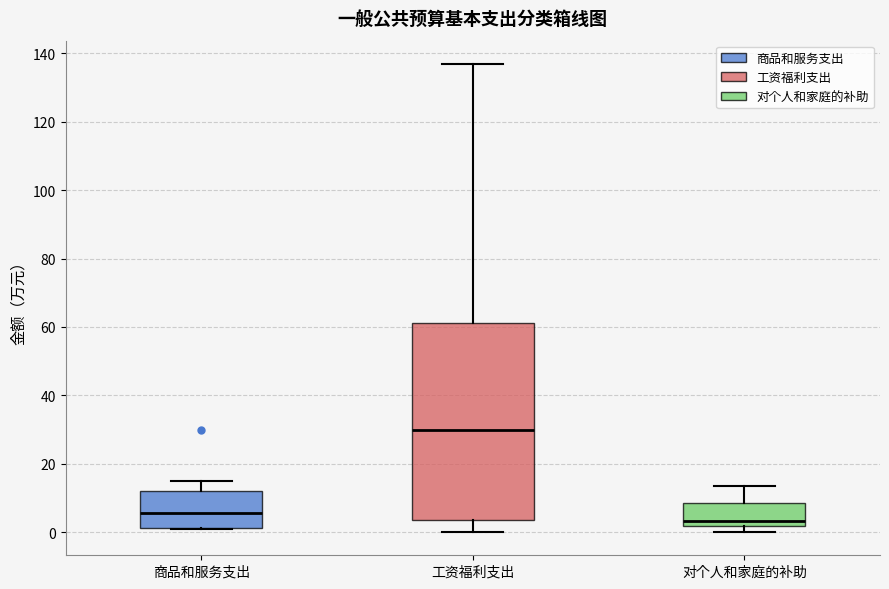

Reading left to right, read every box against the y-axis: the position of its median line, the range the box covers, and the ends of its whiskers. The values are not printed on the chart, so give them approximately, as read against the axis.

商品和服务支出: median 6, box 2 to 12, whiskers 2 to 16
工资福利支出: median 30, box 4 to 62, whiskers 0 to 136
对个人和家庭的补助: median 4, box 2 to 8, whiskers 0 to 14